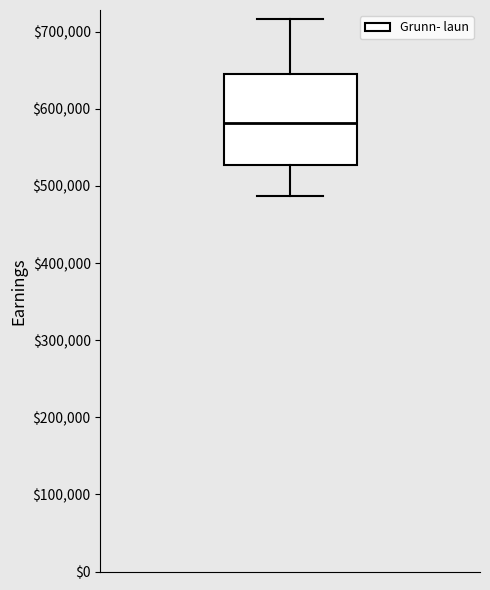

Where does the upper whisker of the box end on the y-axis? The values are not printed on the chart, so give them approximately, as read against the axis.

720000